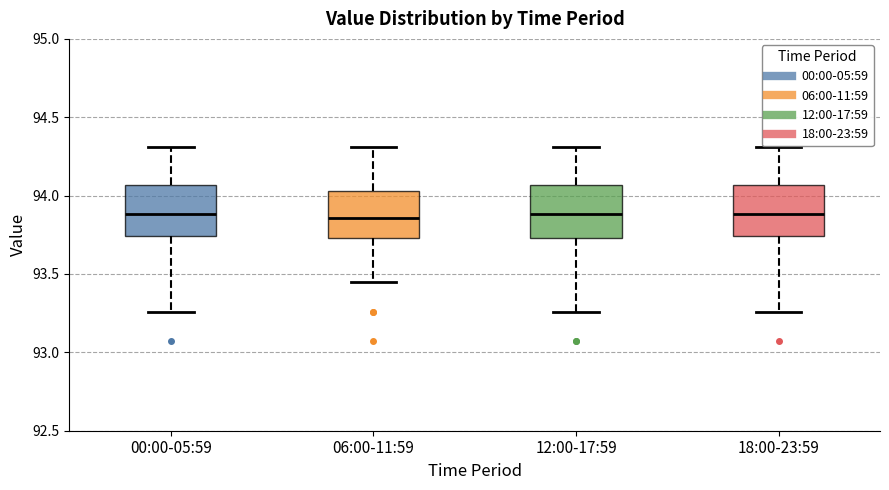

Where does the median line of the box for 18:00-23:59 sit on the y-axis? The values are not printed on the chart, so give them approximately, as read against the axis.

93.90